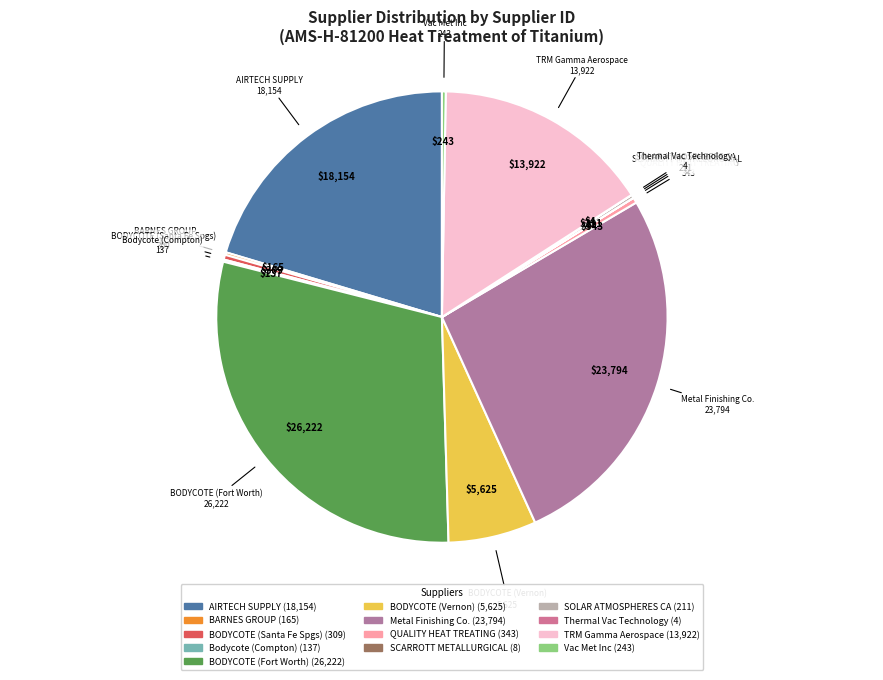

What is the largest slice in the pie chart?

BODYCOTE (Fort Worth)